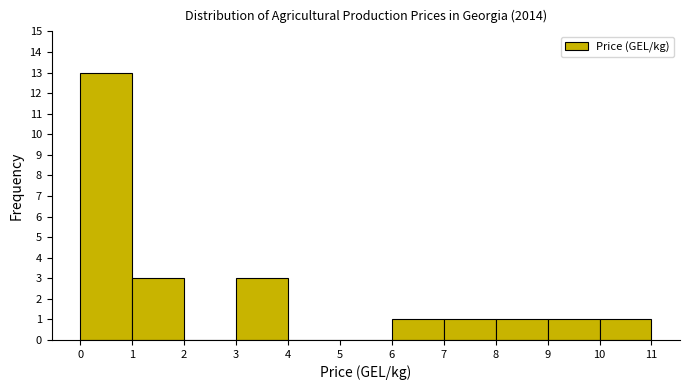

Over which range of the x-axis is the bar tallest?

0 to 1